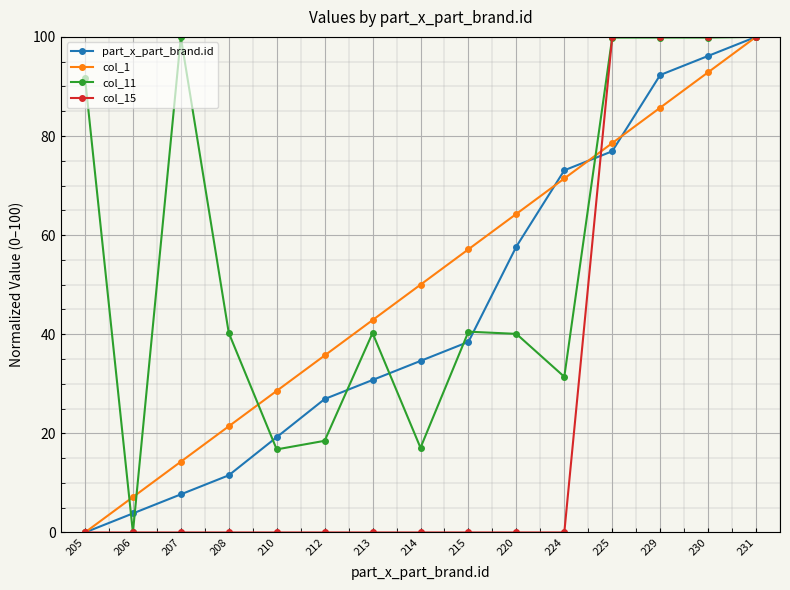

In col_11, how many points are lower than both neighbors (excluding endpoints)?

4